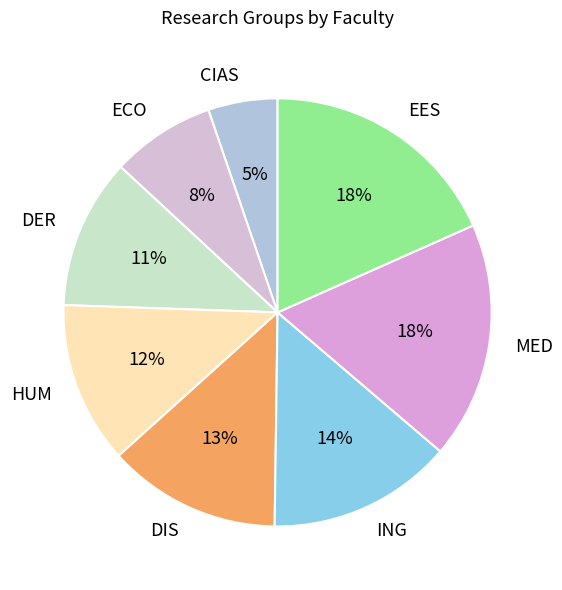

To the nearest percent, what percentage of the pie is DER?

11%